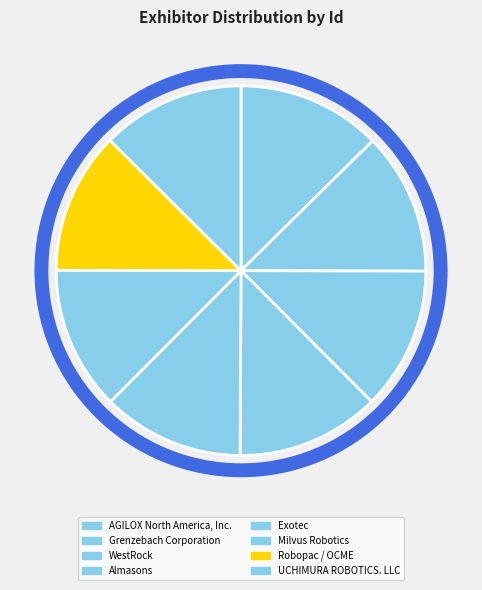

The AGILOX North America, Inc. slice represents 13% of the pie. True or false?

True